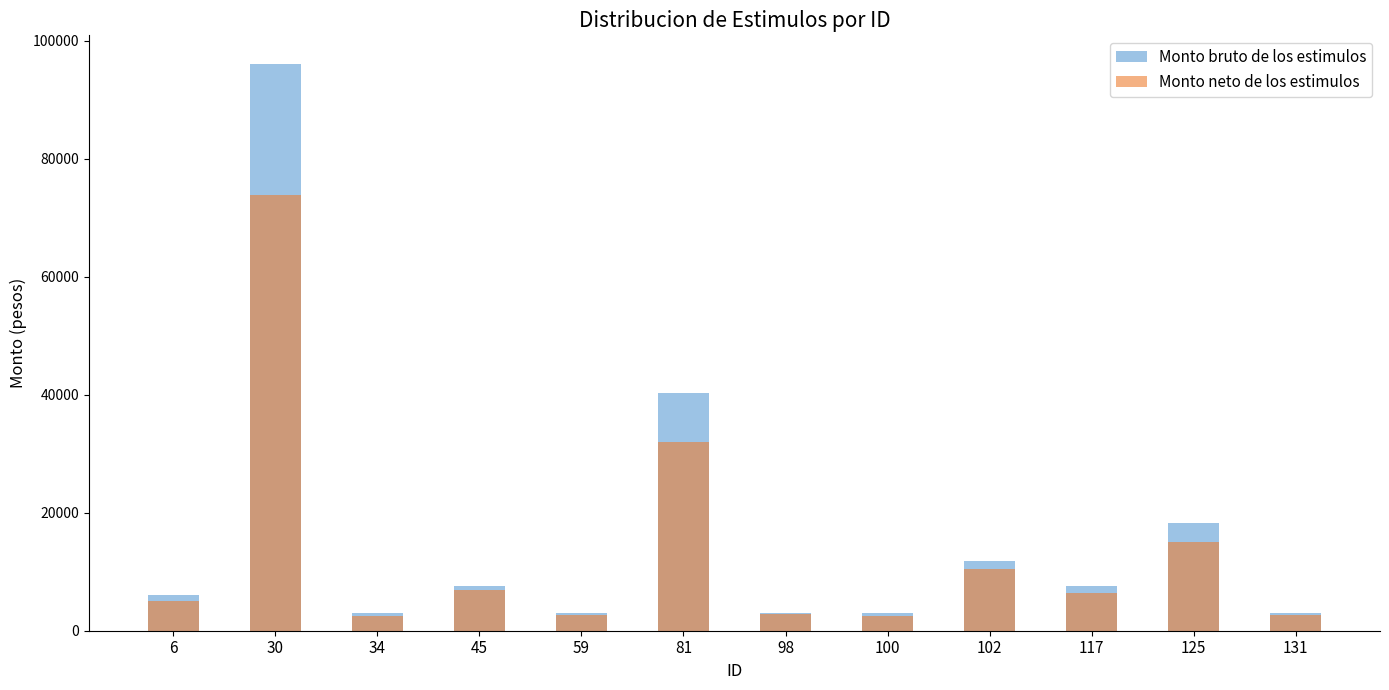

Which has a higher value, 117 or 81?

81